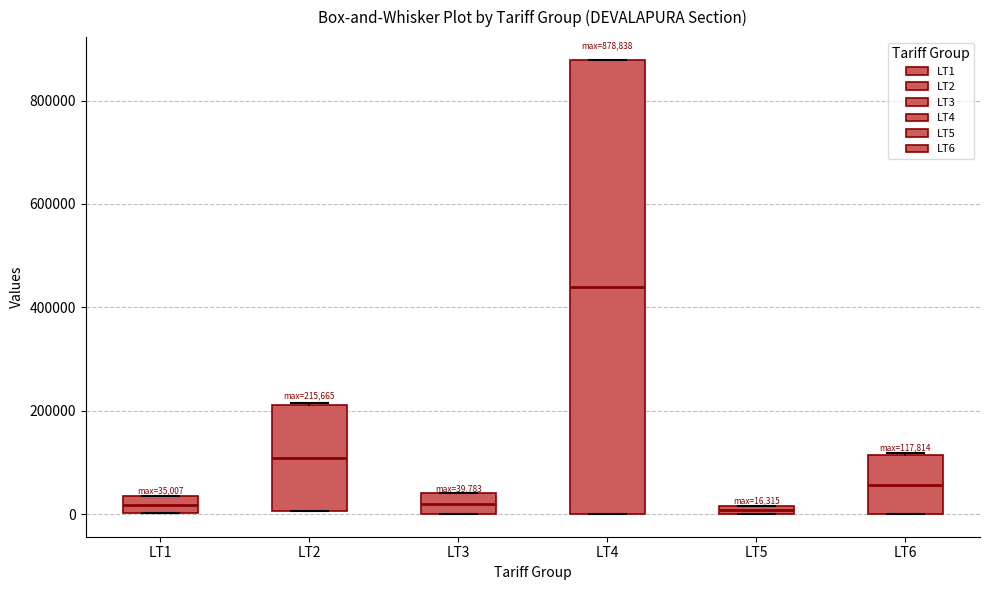

Comparing the boxes themselves (not the whiskers), which one is the tallest?

LT4